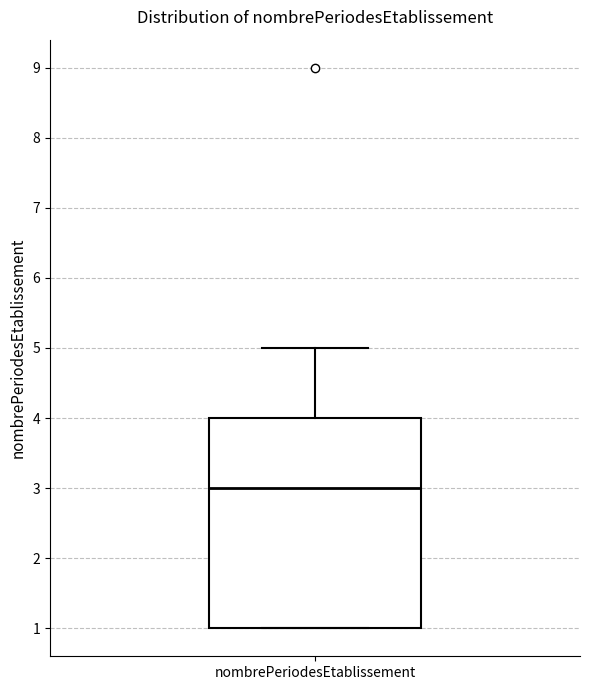

Where does the median line of the box for nombrePeriodesEtablissement sit on the y-axis? The values are not printed on the chart, so give them approximately, as read against the axis.

3